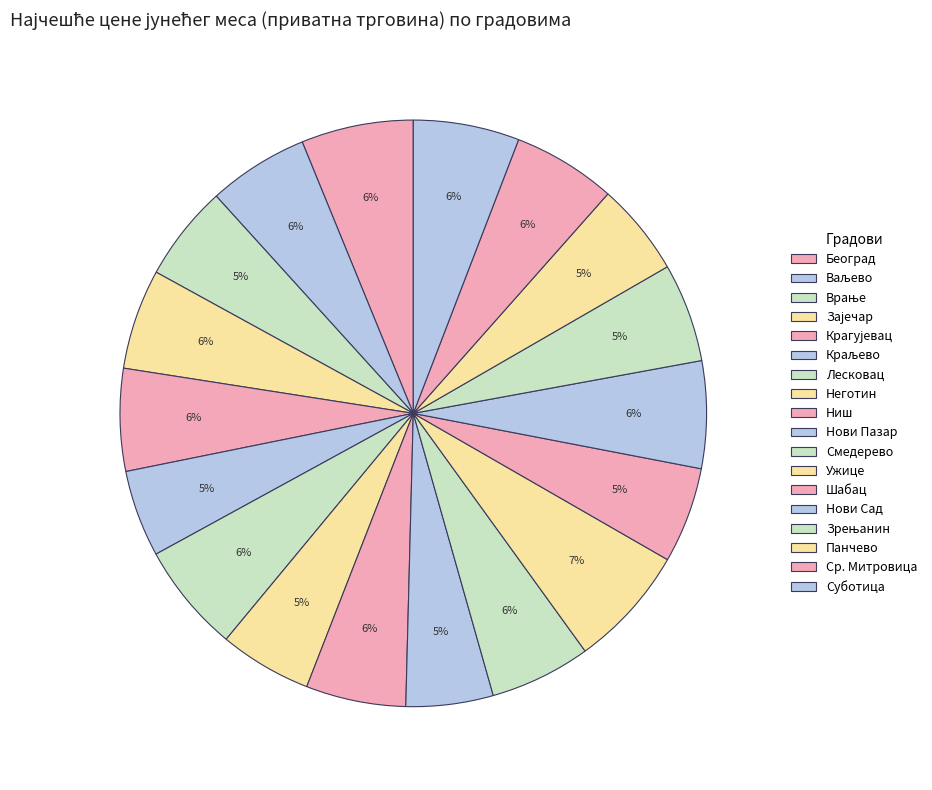

Count the number of slices in the pie.

18